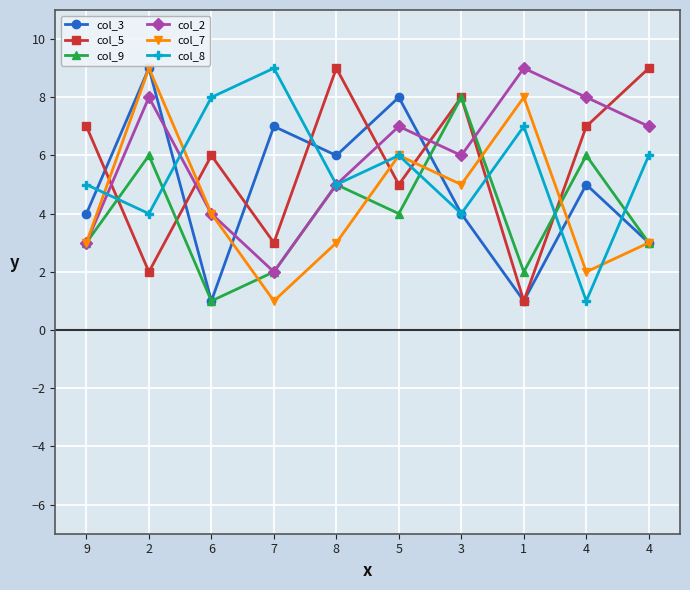

At which label does col_5 first exceed 7?

8